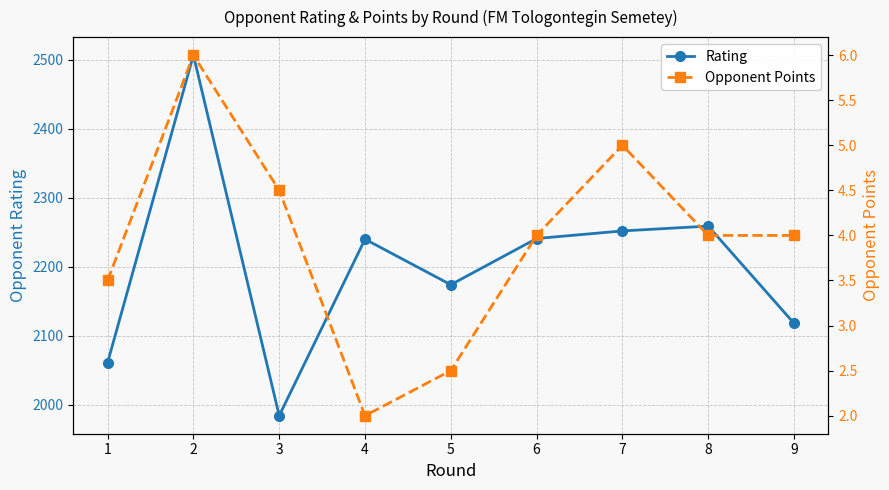

Rank the series by their average value, from lowest to highest.

Opponent Points, Rating